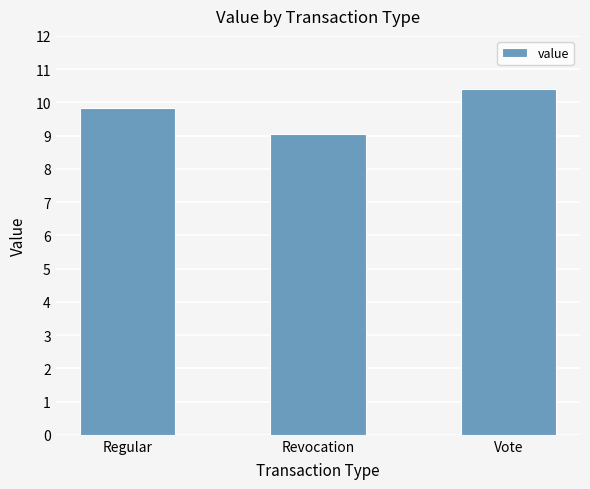

What is the sum of the values at Vote and Revocation?

19.4